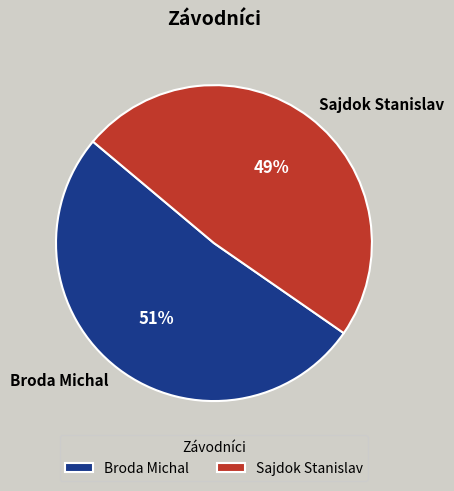

Rank the categories by value from lowest to highest.

Sajdok Stanislav, Broda Michal